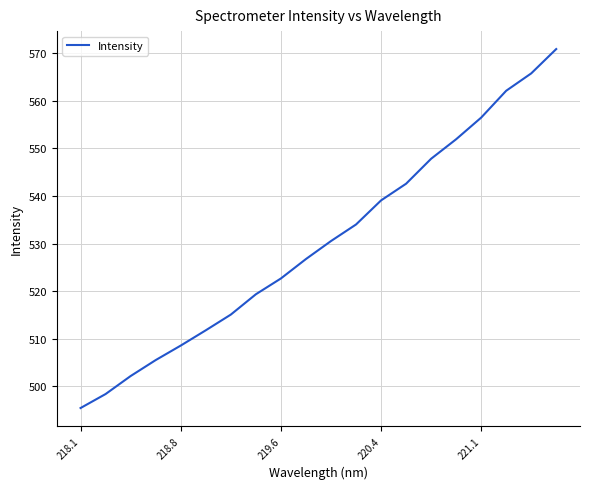

What is the maximum value shown in the chart?

570.9